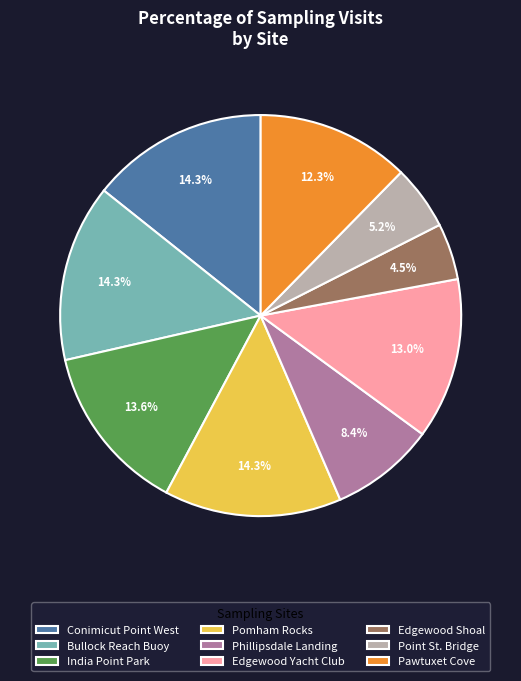

True or false: Pomham Rocks accounts for 14% of the total.

True